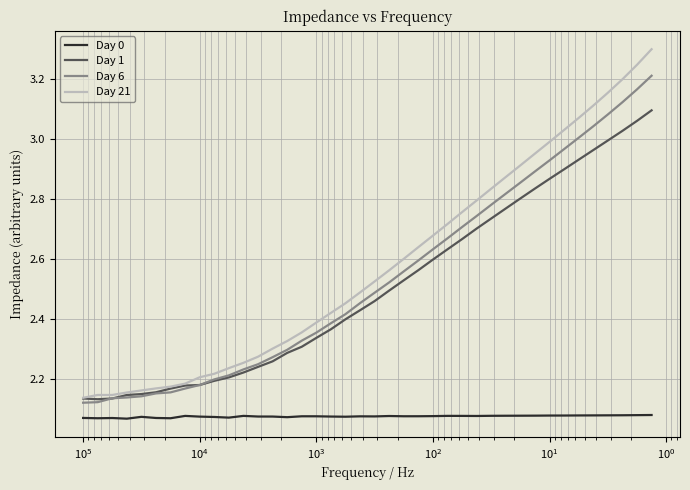

The Day 21 series shows 1.0 at $\mathdefault{10^{-2}}$. True or false?

False